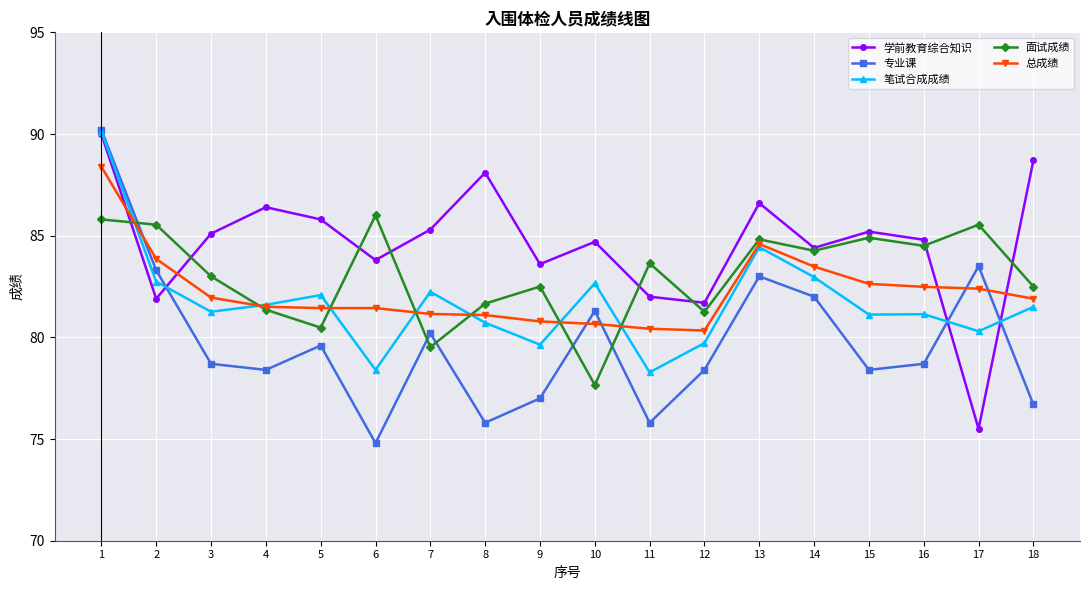

What is the value of the 笔试合成成绩 point at the 2nd from the left?

82.7